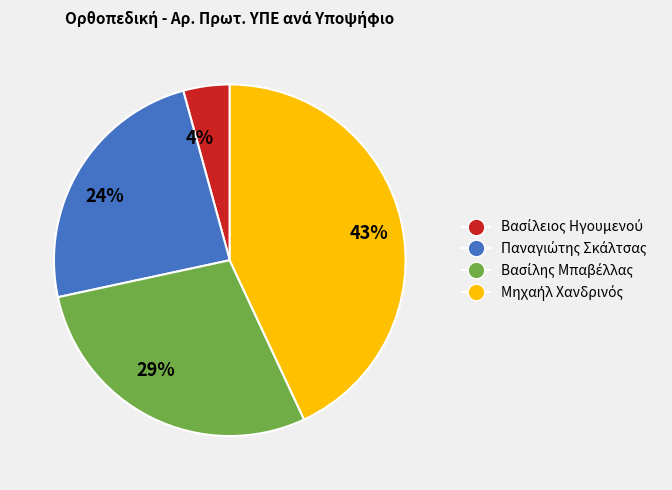

Is there any slice that represents more than half of the pie?

No